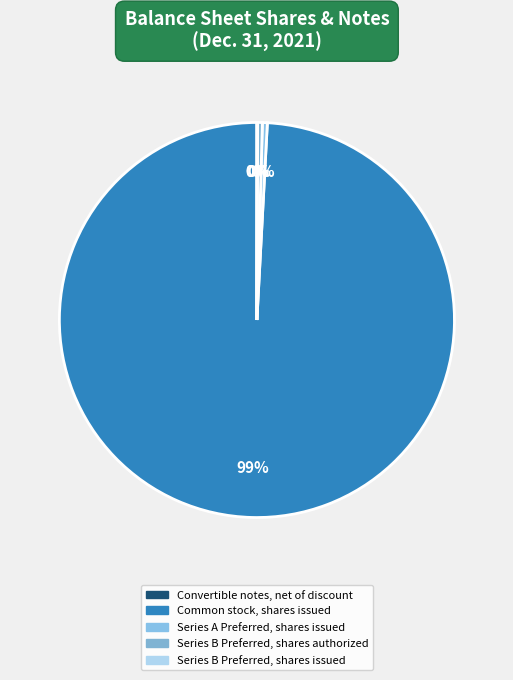

How much of the chart is everything except Series B Preferred, shares issued?

100.0%